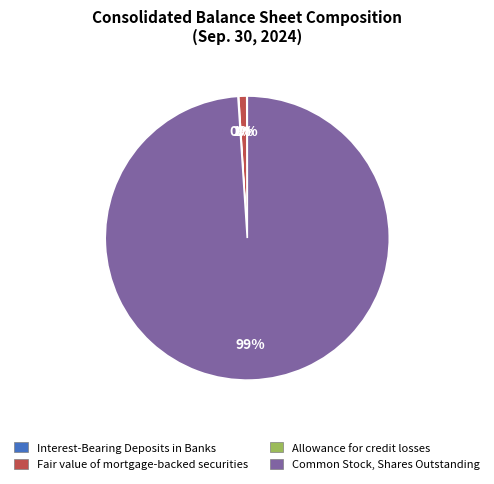

What is the majority slice?

Common Stock, Shares Outstanding